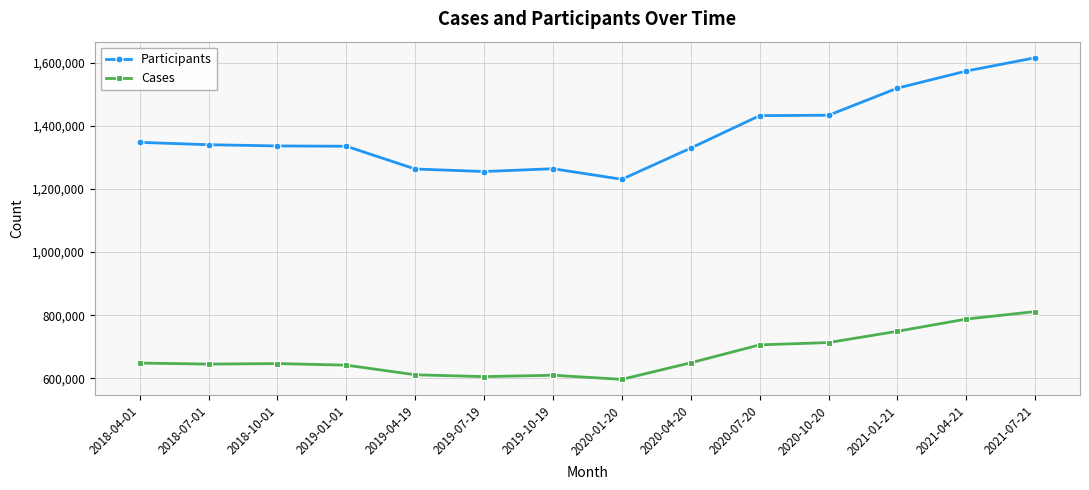

True or false: Cases and Participants cross at least once.

False